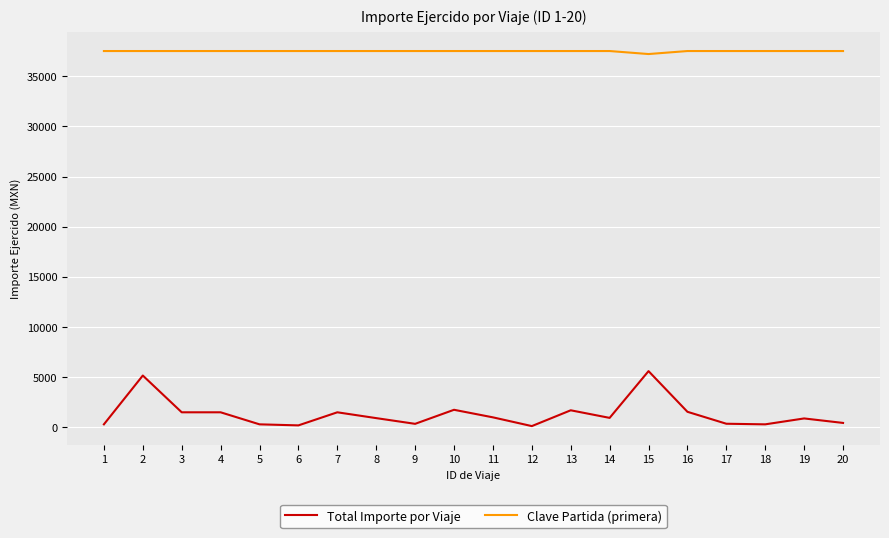

What is the maximum value shown in the chart?

37504.0